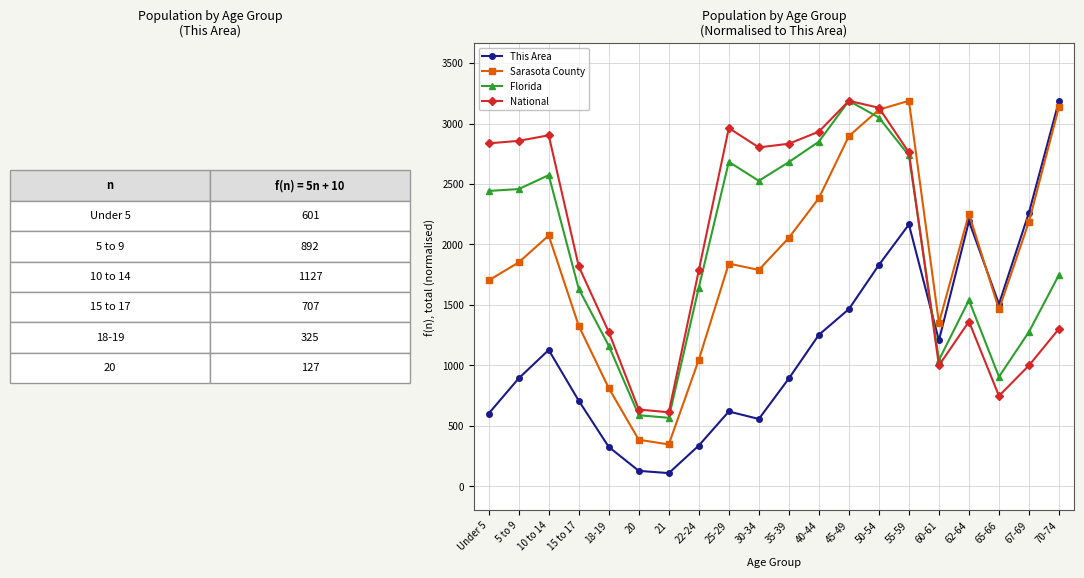

True or false: National and This Area cross at least once.

True